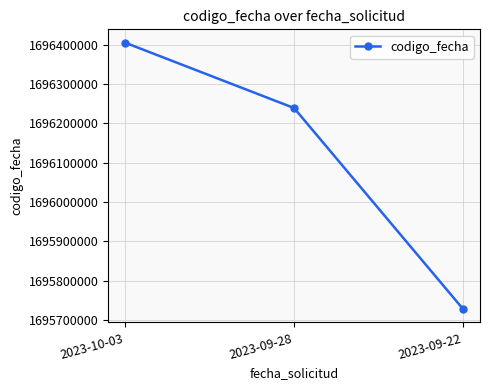

Which label corresponds to the smallest value in the chart?

2023-09-22